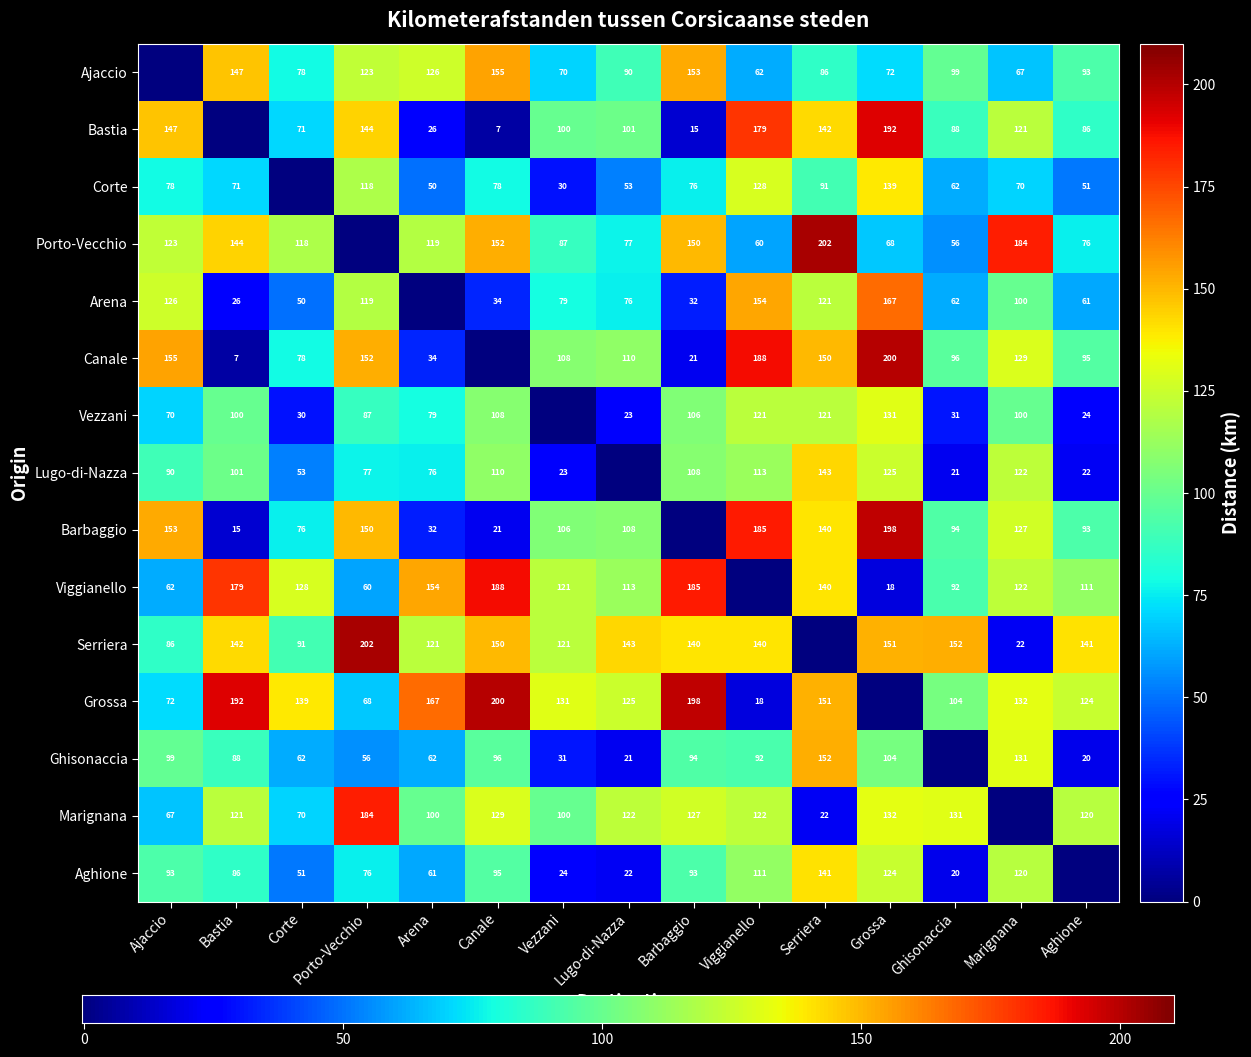

Which label corresponds to the smallest value in the chart?

Ajaccio